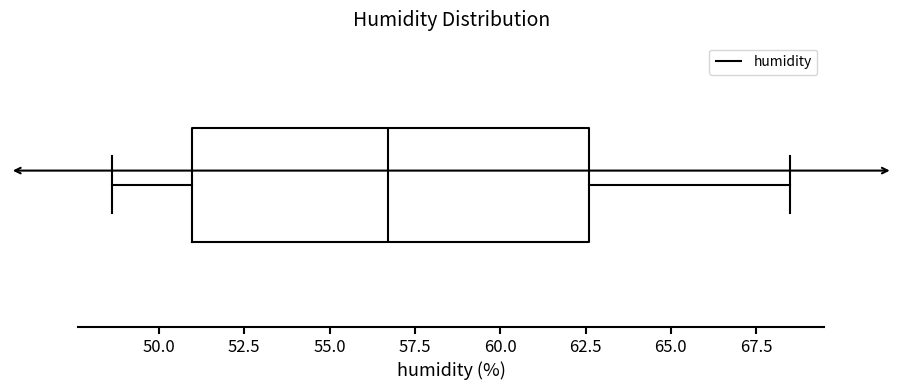

Read this box plot against the x-axis: the position of the median line, the range covered by the box, and the ends of both whiskers. The values are not printed on the chart, so give them approximately, as read against the axis.

median 56.5, box 51.0 to 62.5, whiskers 48.5 to 68.5